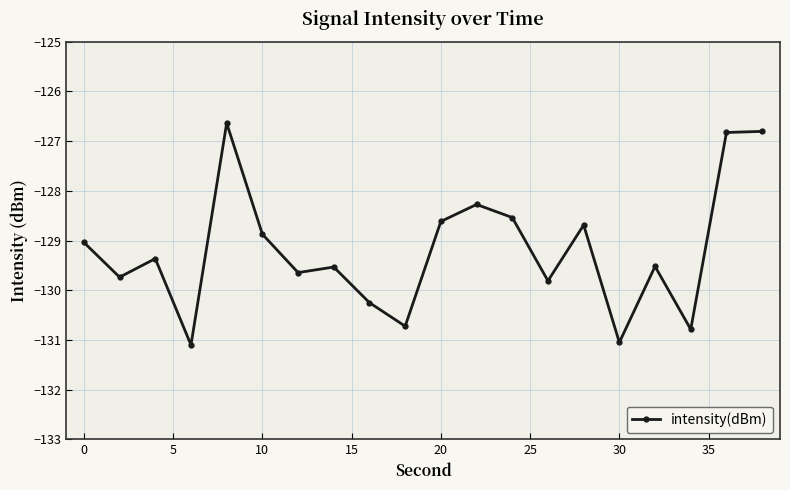

Is this an area chart (filled region under the line)?

No